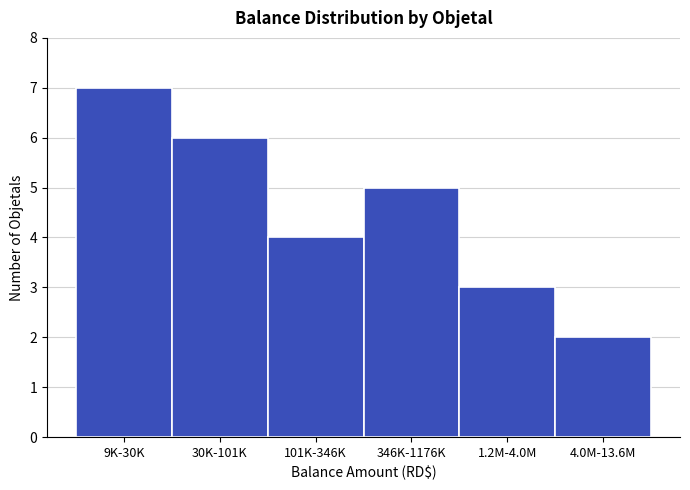

Reading left to right, transcribe all the data shown in this chart.

9K-30K=7	30K-101K=6	101K-346K=4	346K-1176K=5	1.2M-4.0M=3	4.0M-13.6M=2